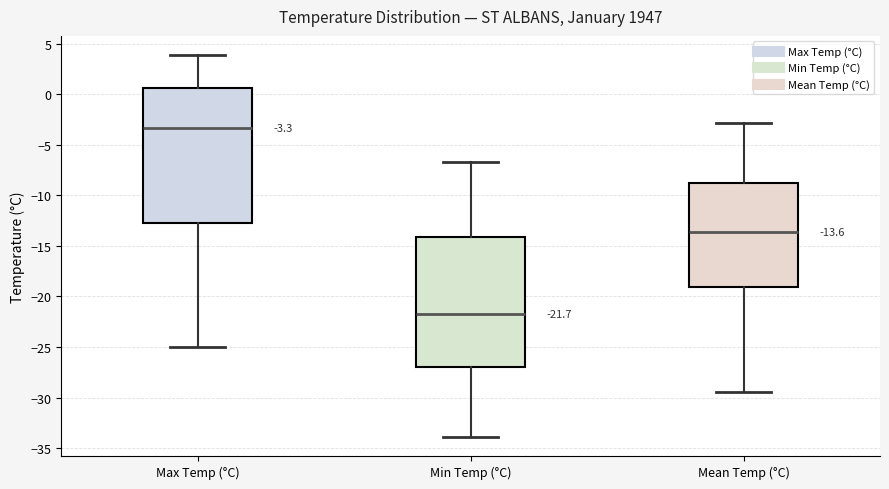

Which box's median line is the lowest?

Min Temp (°C)